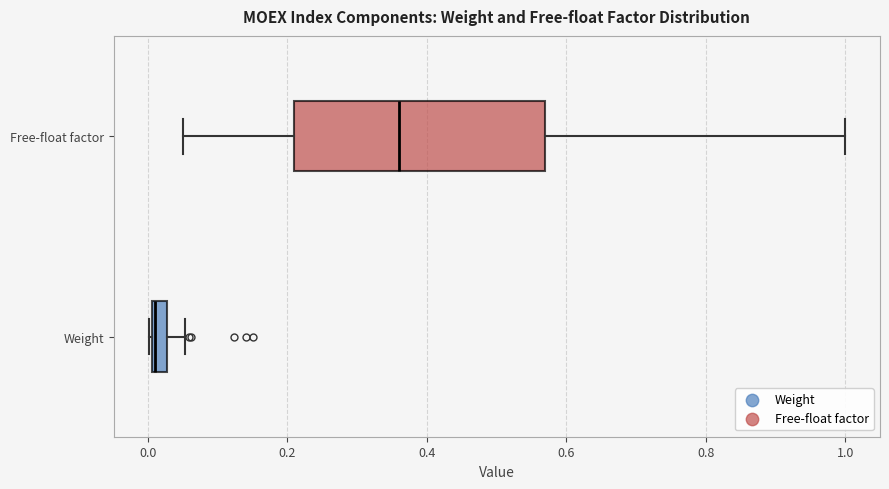

Which box's median line is the furthest to the right?

Free-float factor